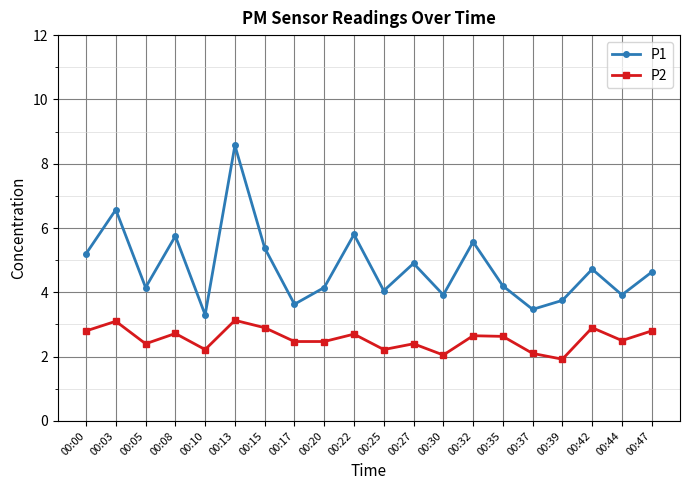

At which category is the sum across all series the highest?

00:13